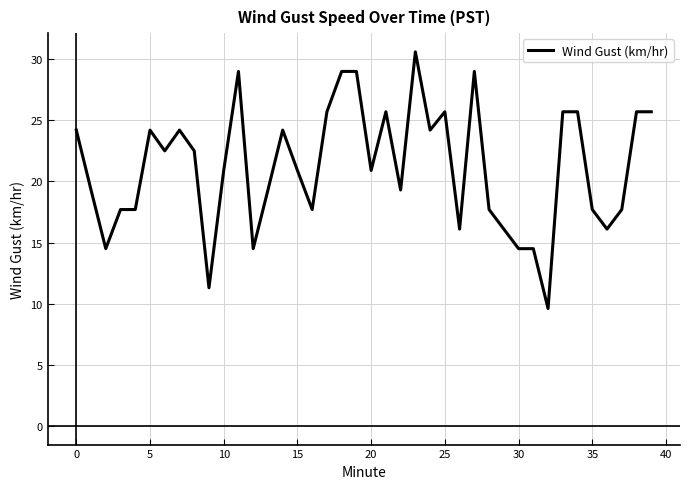

What is the minimum value shown in the chart?

9.6